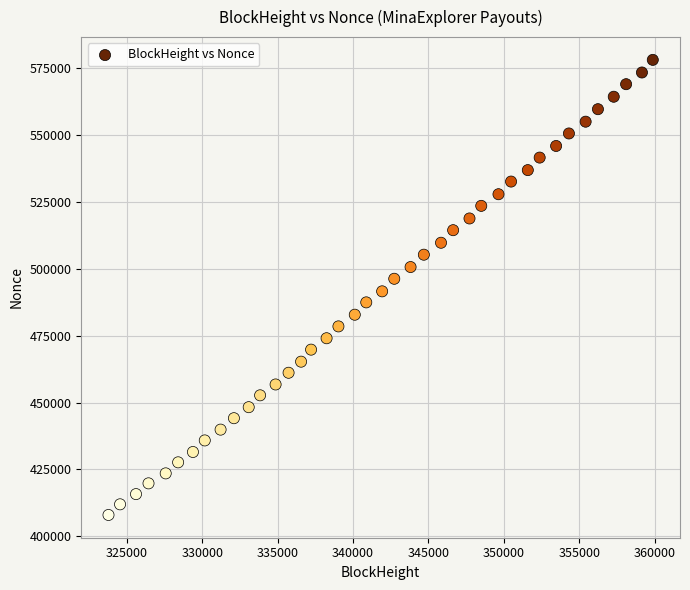

What is the range of X values (max minus min)?

36078